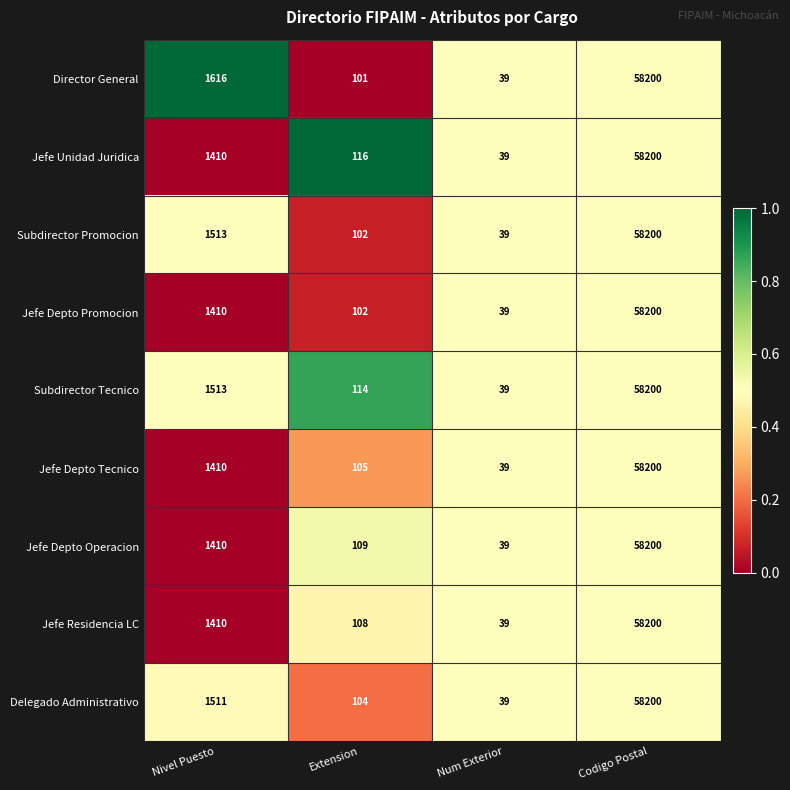

What is the spread (max minus min) of values at Nivel Puesto?

206